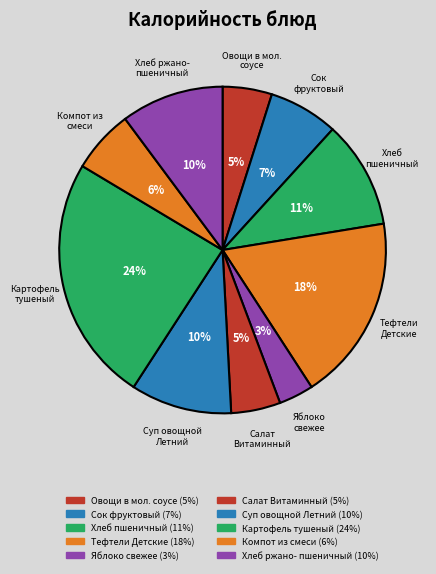

How many slices are in this pie chart?

10